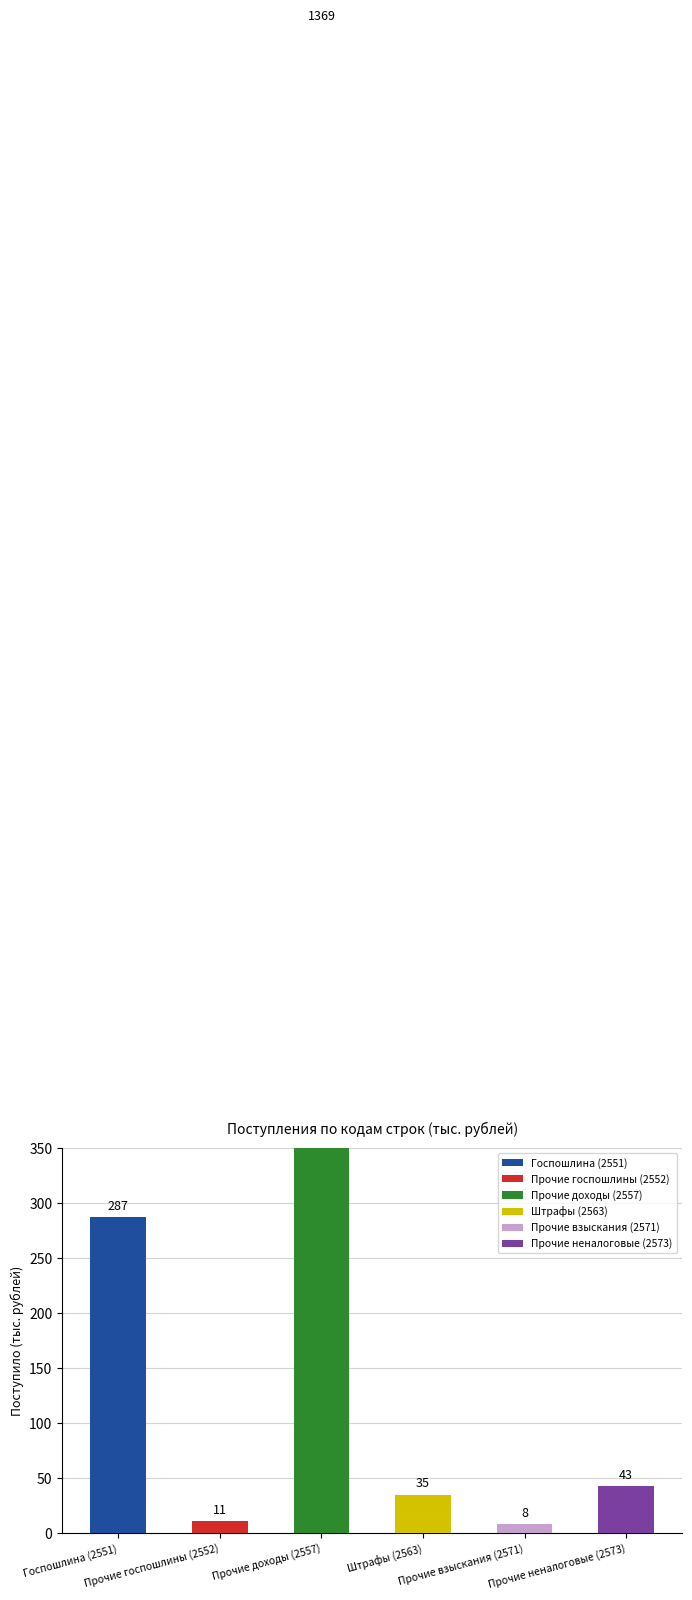

Reading left to right, extract all data points from this chart.

287	11	1369	35	8	43